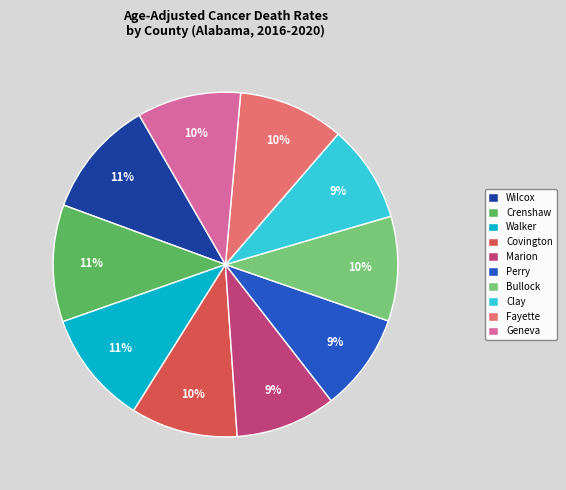

What percentage is the Geneva slice, to the nearest percent?

10%